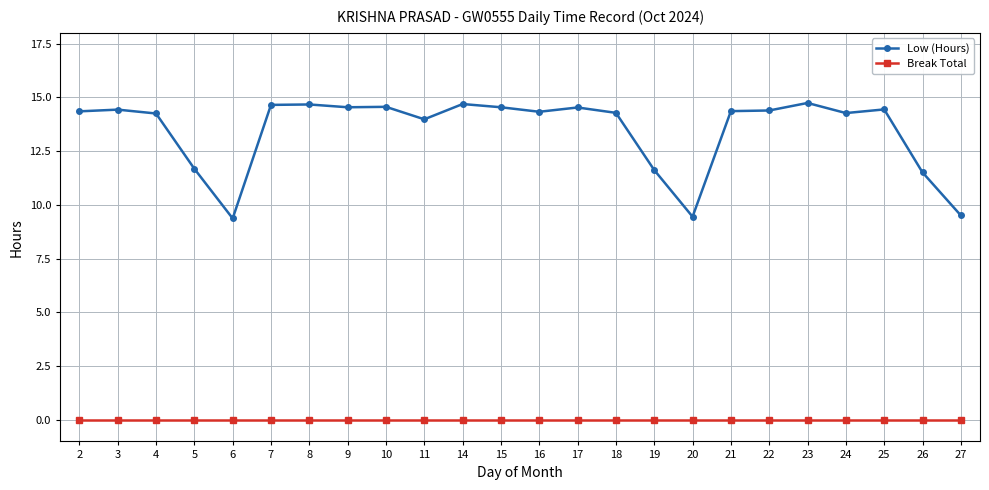

Which series changed the most between 5 and 21?

Low (Hours)